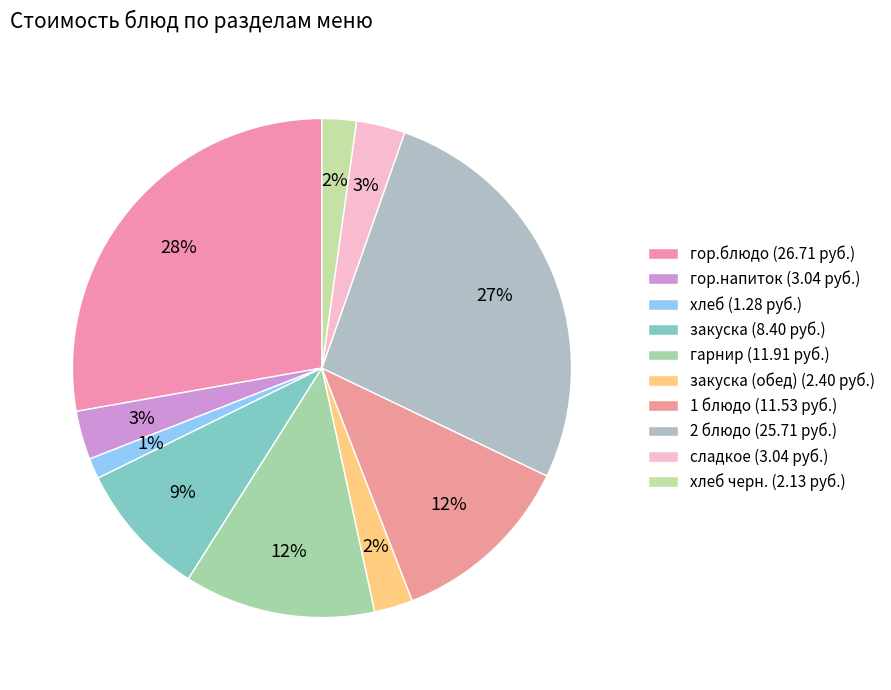

Which slice is the largest?

гор.блюдо